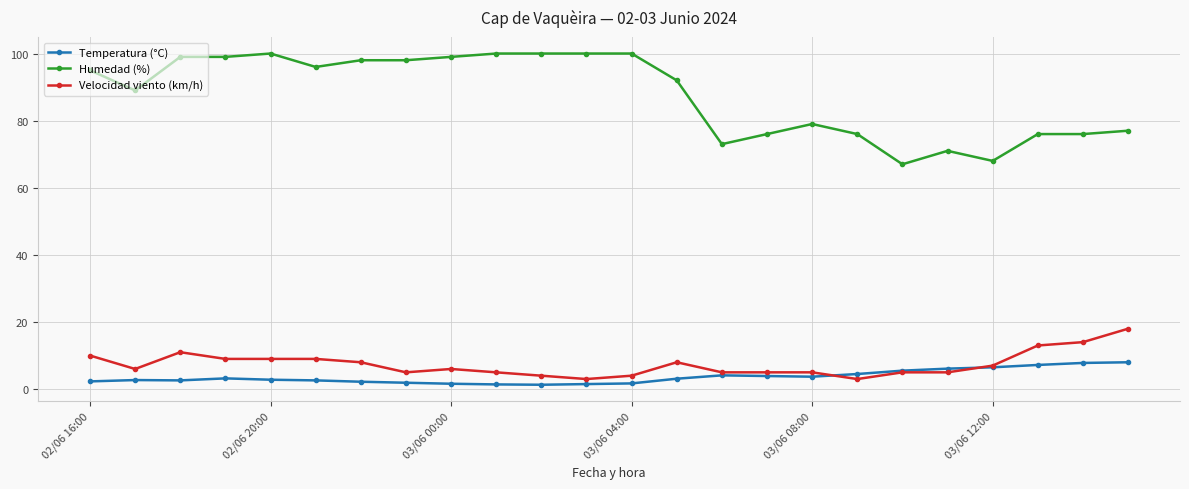

Which series has the largest total across all categories?

Humedad (%)